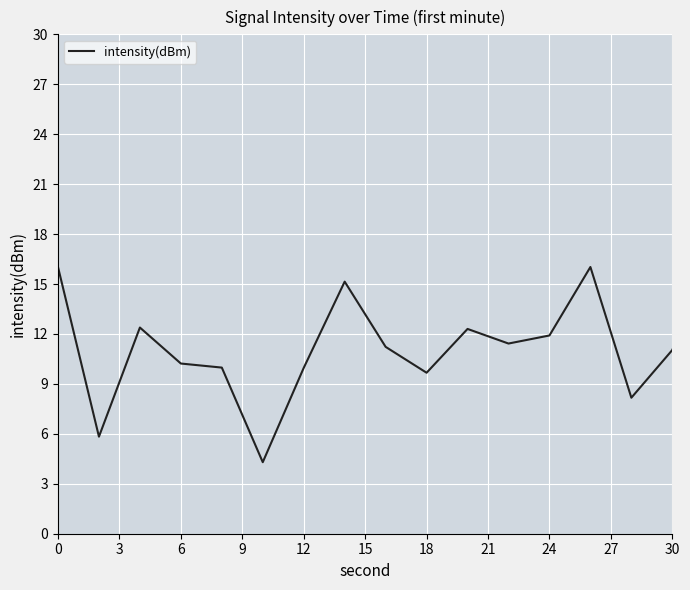

What is the difference between the maximum and minimum values?

17.0